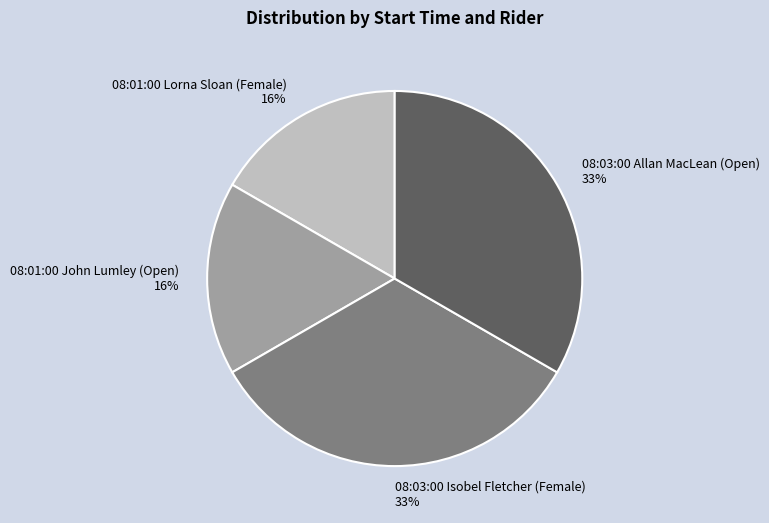

What is the change in value from 08:01:00 Lorna Sloan (Female) to 08:03:00 Allan MacLean (Open)?

+1